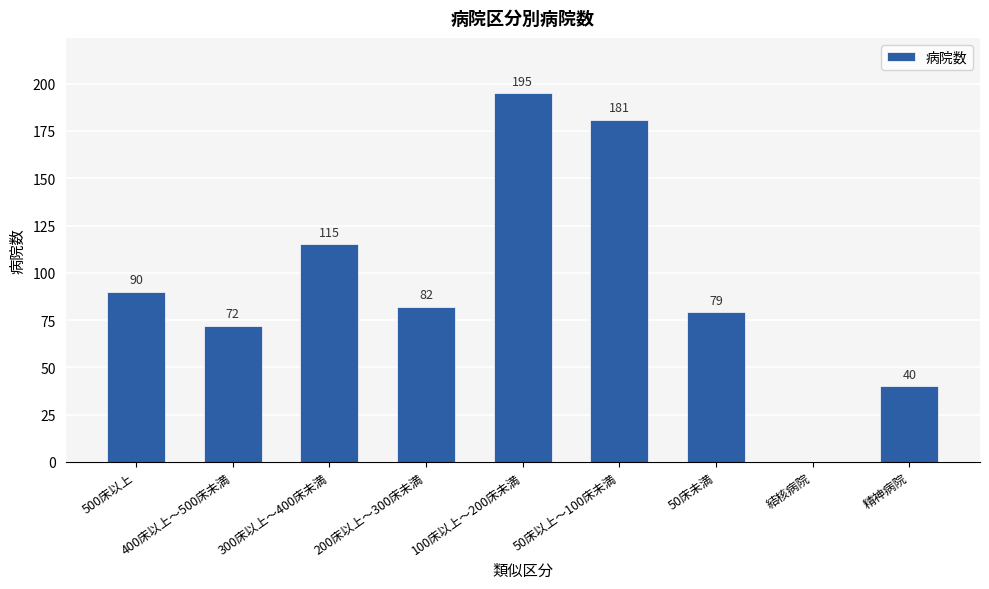

What is the approximate value at 500床以上, to the nearest 10?

90